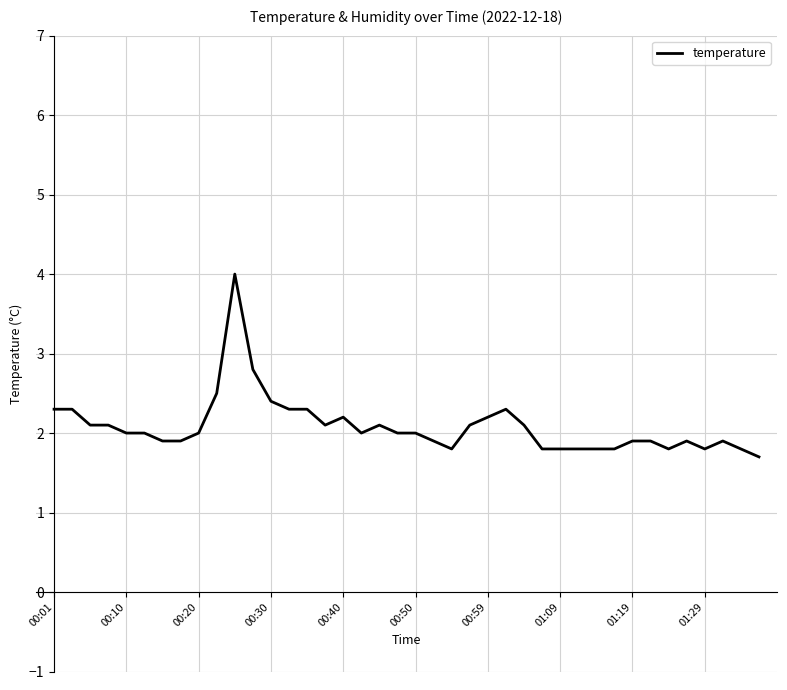

What is the average value?

2.1